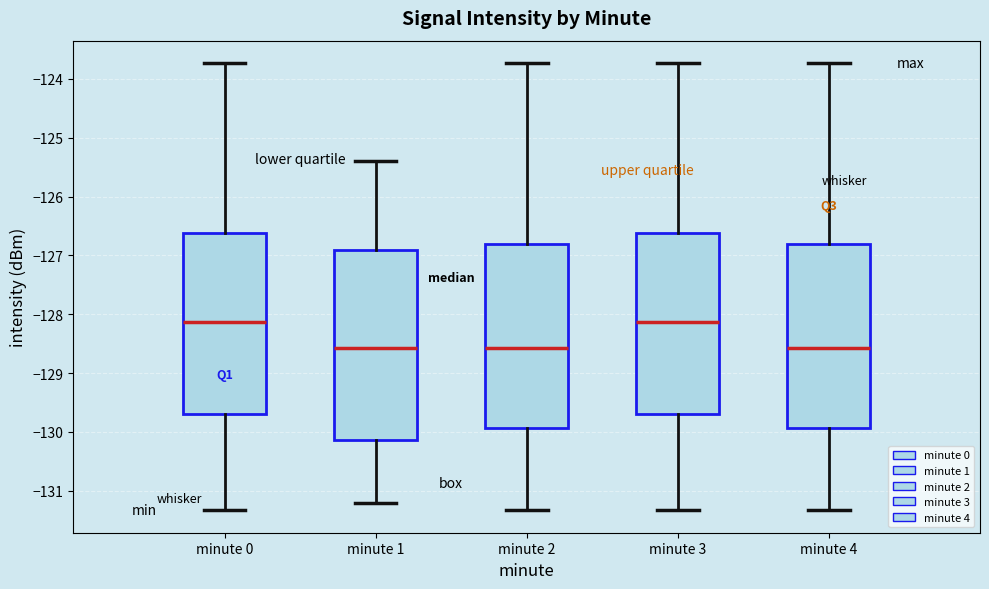

Reading left to right, transcribe this box plot: for each box, give where its median line is, the range the box spans, and where its two whiskers end, as read against the y-axis. The values are not printed on the chart, so give them approximately, as read against the axis.

minute 0: median -128.1, box -129.7 to -126.6, whiskers -131.3 to -123.7
minute 1: median -128.6, box -130.1 to -126.9, whiskers -131.2 to -125.4
minute 2: median -128.6, box -129.9 to -126.8, whiskers -131.3 to -123.7
minute 3: median -128.1, box -129.7 to -126.6, whiskers -131.3 to -123.7
minute 4: median -128.6, box -129.9 to -126.8, whiskers -131.3 to -123.7